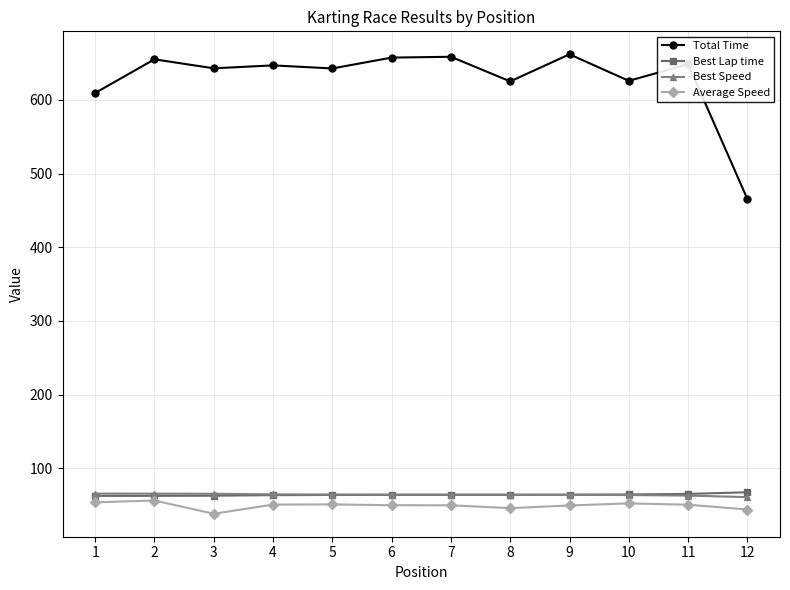

How many intersections are there between Best Speed and Best Lap time?

1